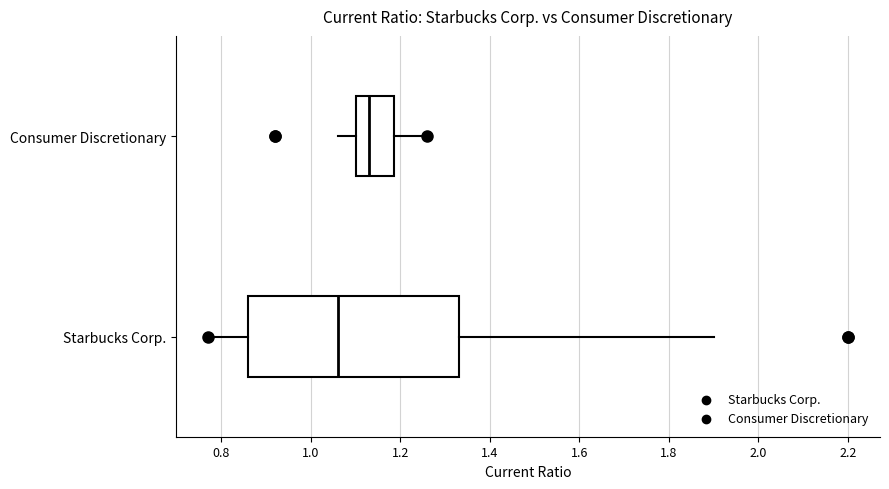

Which box is the widest, from its left edge to its right edge?

Starbucks Corp.